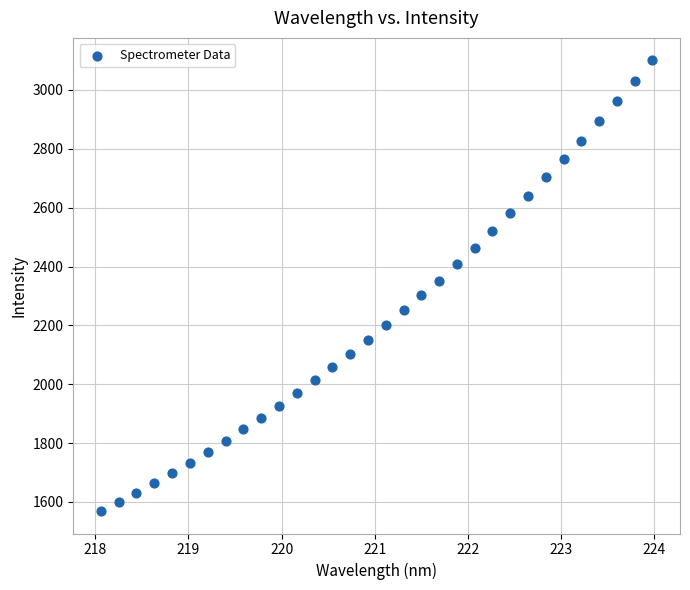

What is the range of X values (max minus min)?

5.9